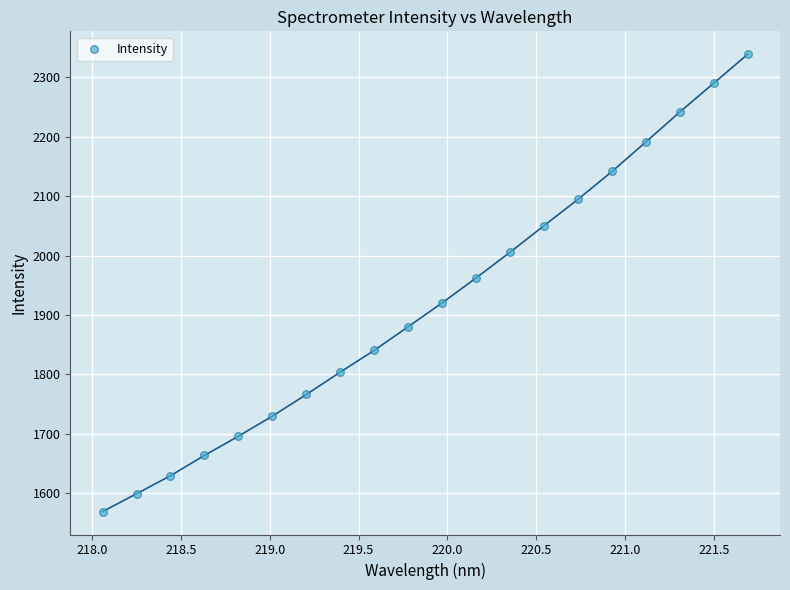

What Y value in the scatter plot is closest to 1953?

1962.4